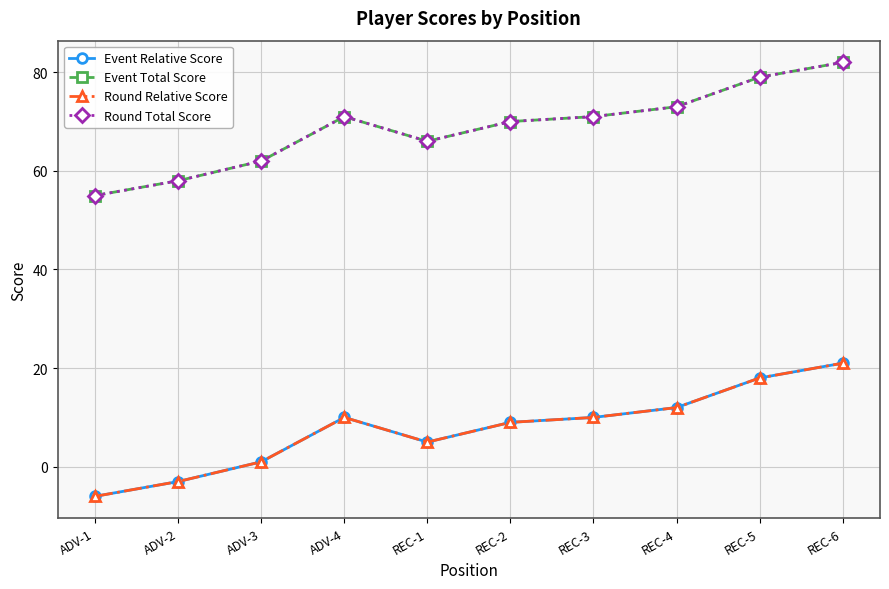

How many interior local valleys does the Round Relative Score series have?

1